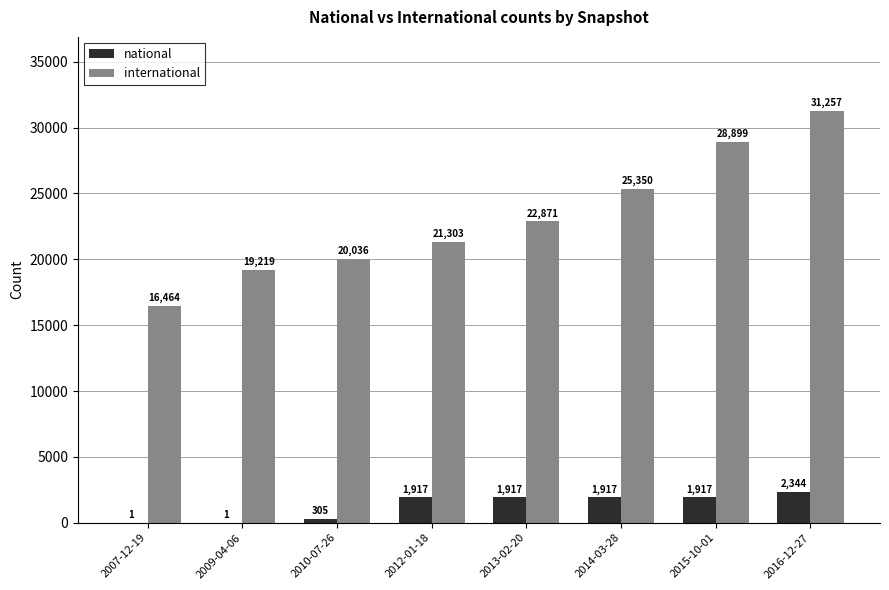

What value does the national series have at 2012-01-18, to the nearest 10?

1920